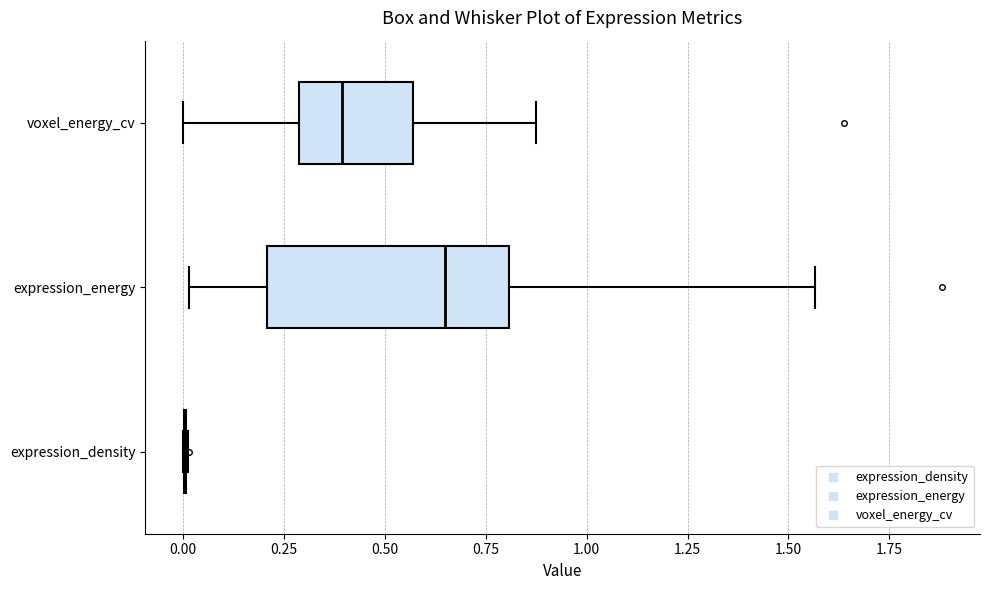

Reading bottom to top, transcribe this box plot: for each box, give where its median line is, the range the box spans, and where its two whiskers end, as read against the x-axis. The values are not printed on the chart, so give them approximately, as read against the axis.

expression_density: box collapsed to a line at 0.00, whiskers 0.00 to 0.00
expression_energy: median 0.65, box 0.20 to 0.80, whiskers 0.00 to 1.55
voxel_energy_cv: median 0.40, box 0.30 to 0.55, whiskers 0.00 to 0.90